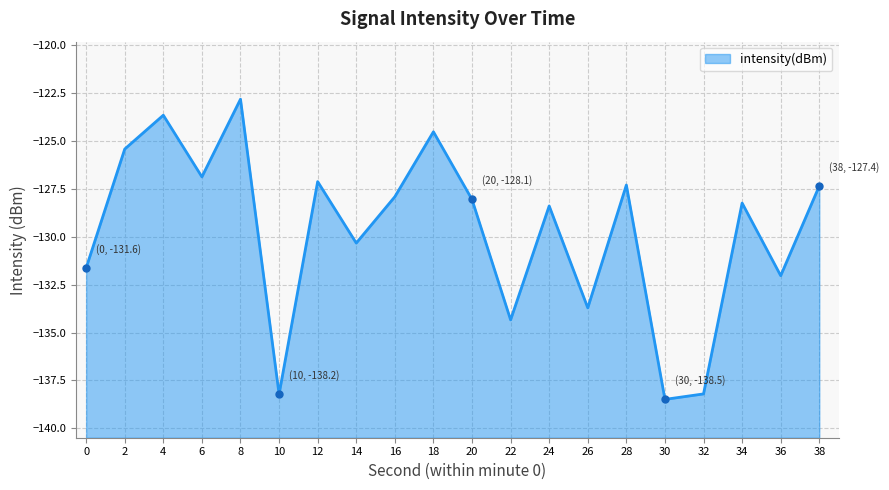

Rank the categories by value from lowest to highest.

30, 10, 32, 22, 26, 36, 0, 14, 24, 34, 20, 16, 38, 28, 12, 6, 2, 18, 4, 8